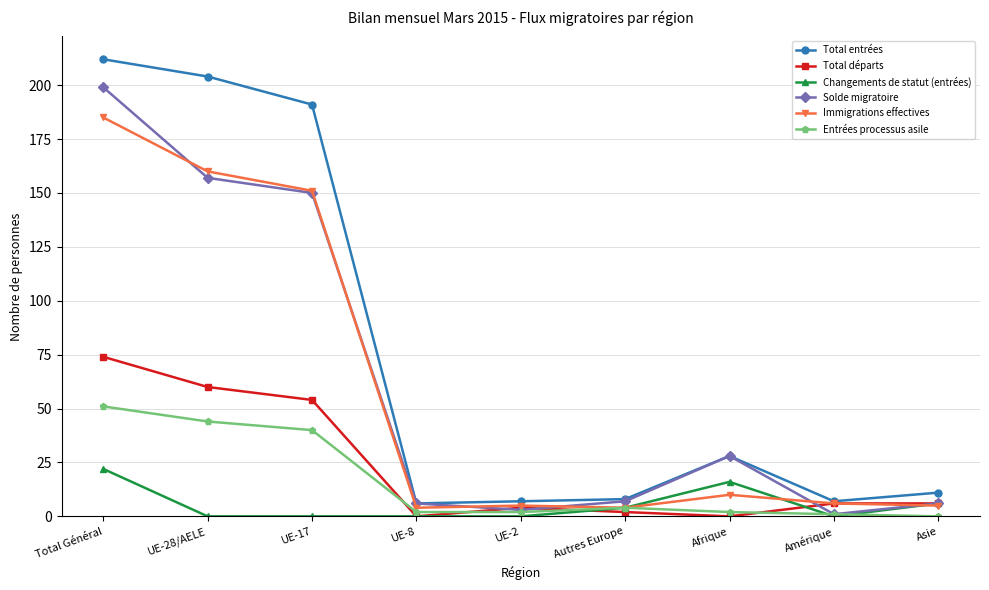

Where is Entrées processus asile nearest to the value 25?

UE-17